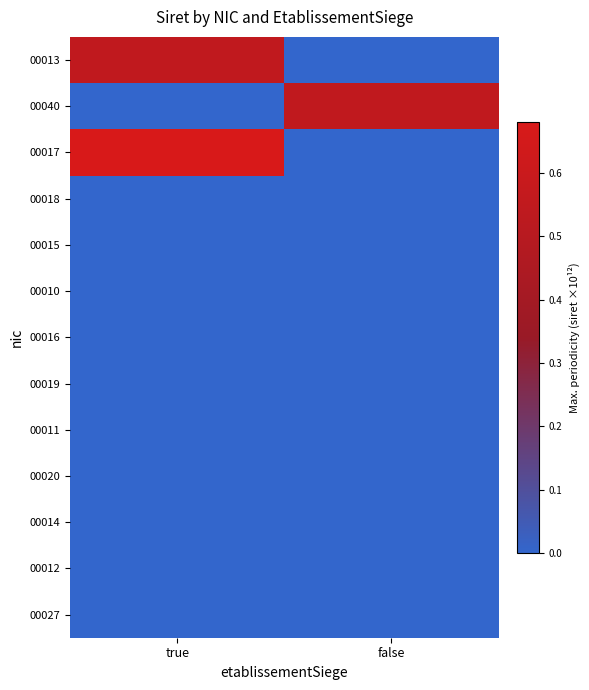

Reading left to right, list all the values displayed in this chart.

00013: true=0.6	false=0.0
00040: true=0.0	false=0.6
00017: true=0.7	false=0.0
00018: true=0.0	false=0.0
00015: true=0.0	false=0.0
00010: true=0.0	false=0.0
00016: true=0.0	false=0.0
00019: true=0.0	false=0.0
00011: true=0.0	false=0.0
00020: true=0.0	false=0.0
00014: true=0.0	false=0.0
00012: true=0.0	false=0.0
00027: true=0.0	false=0.0